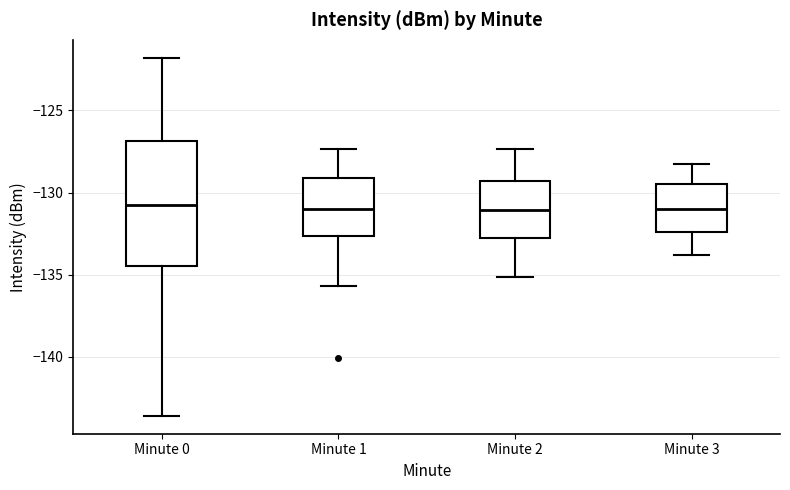

Comparing the boxes themselves (not the whiskers), which one is the tallest?

Minute 0